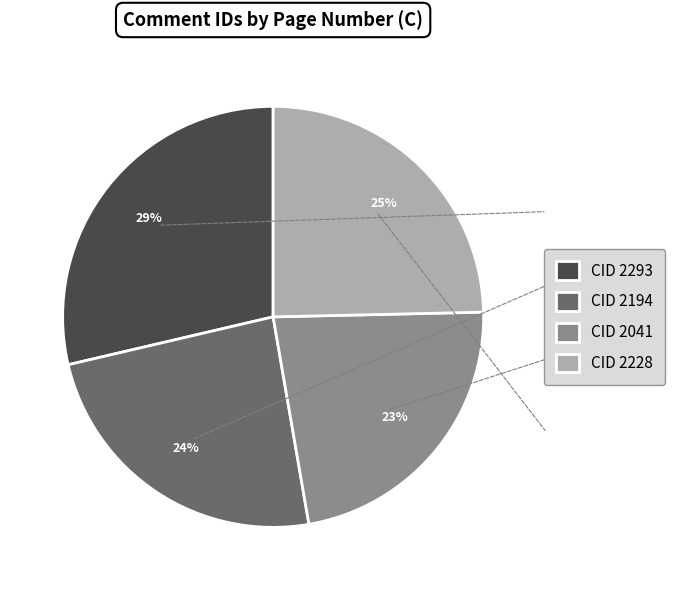

Is there a majority slice in this chart?

No